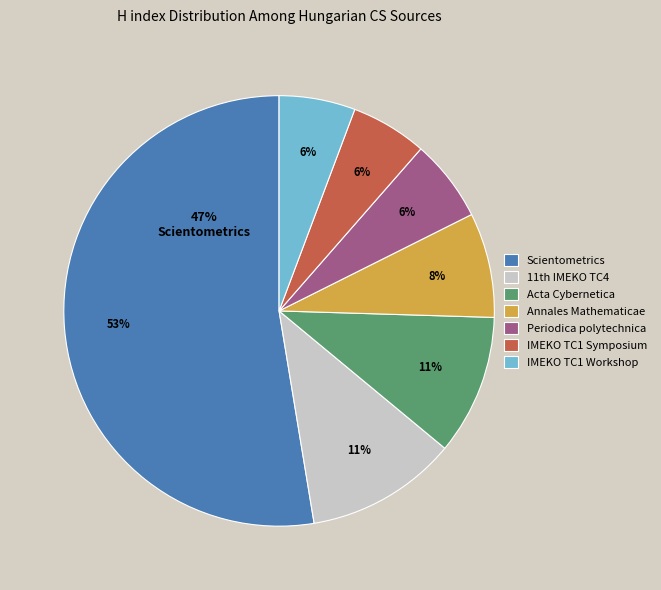

How many segments does this pie chart have?

7